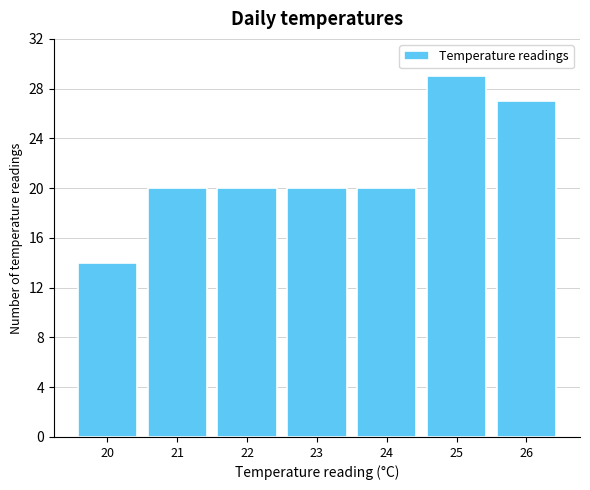

Reading left to right, list every bar in this chart as the range it spans on the x-axis followed by its height. The values are not printed on the chart, so give them approximately, as read against the axis.

19.5 to 20.5: 14
20.5 to 21.5: 20
21.5 to 22.5: 20
22.5 to 23.5: 20
23.5 to 24.5: 20
24.5 to 25.5: 29
25.5 to 26.5: 27